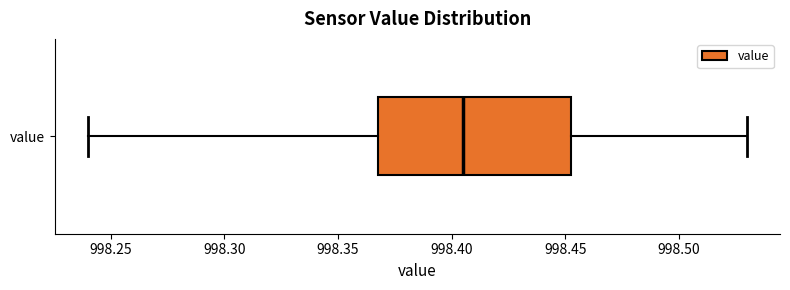

Transcribe this box plot: give where the median line is, the range the box spans, and where the two whiskers end, as read against the x-axis. The values are not printed on the chart, so give them approximately, as read against the axis.

median 998.405, box 998.370 to 998.455, whiskers 998.240 to 998.530